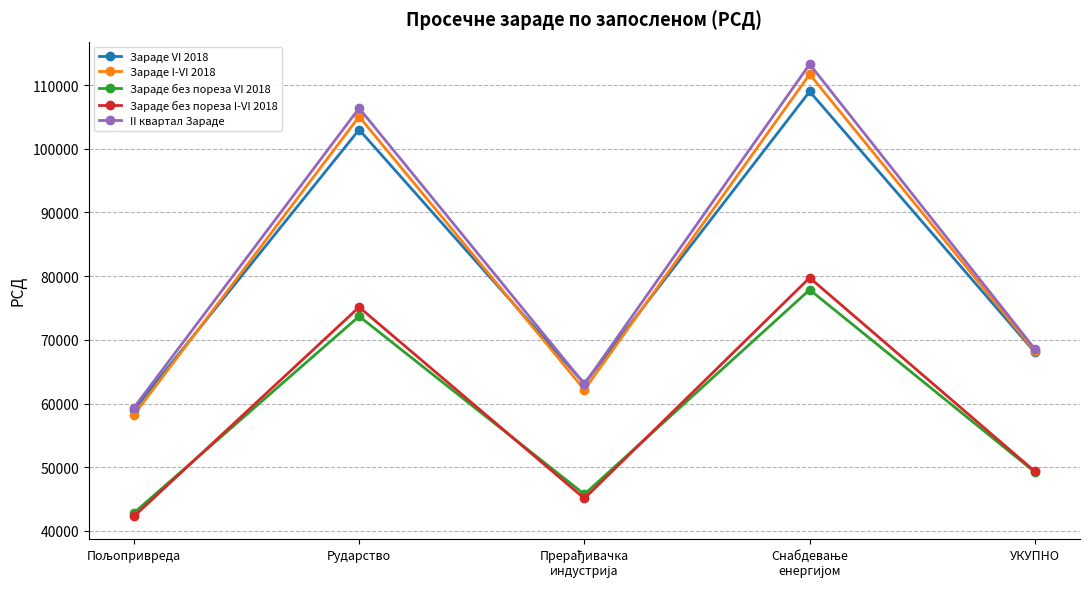

True or false: II квартал Зараде and Зараде без пореза VI 2018 cross at least once.

False